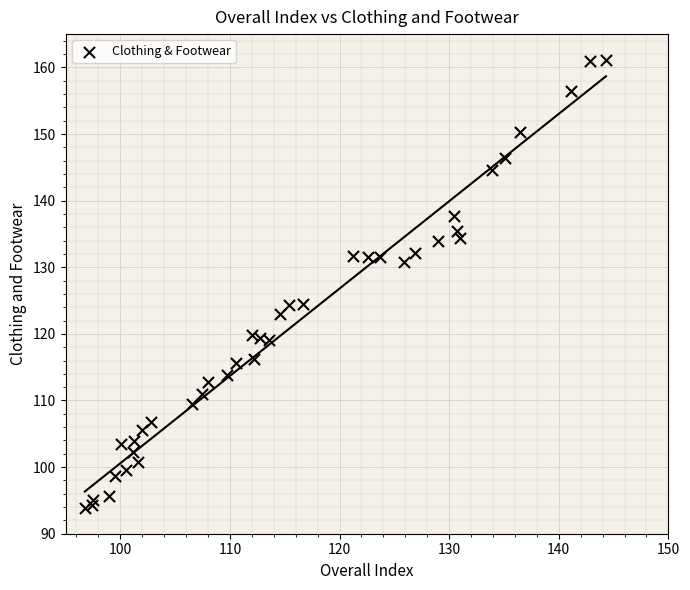

What is the range of X values (max minus min)?

47.5